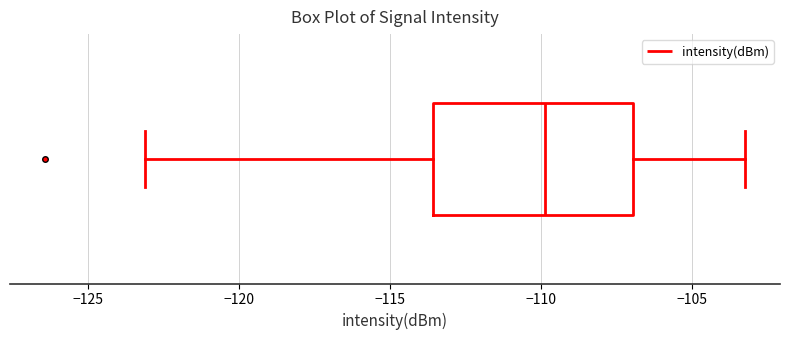

Where does the left whisker of the box end on the x-axis? The values are not printed on the chart, so give them approximately, as read against the axis.

-123.0